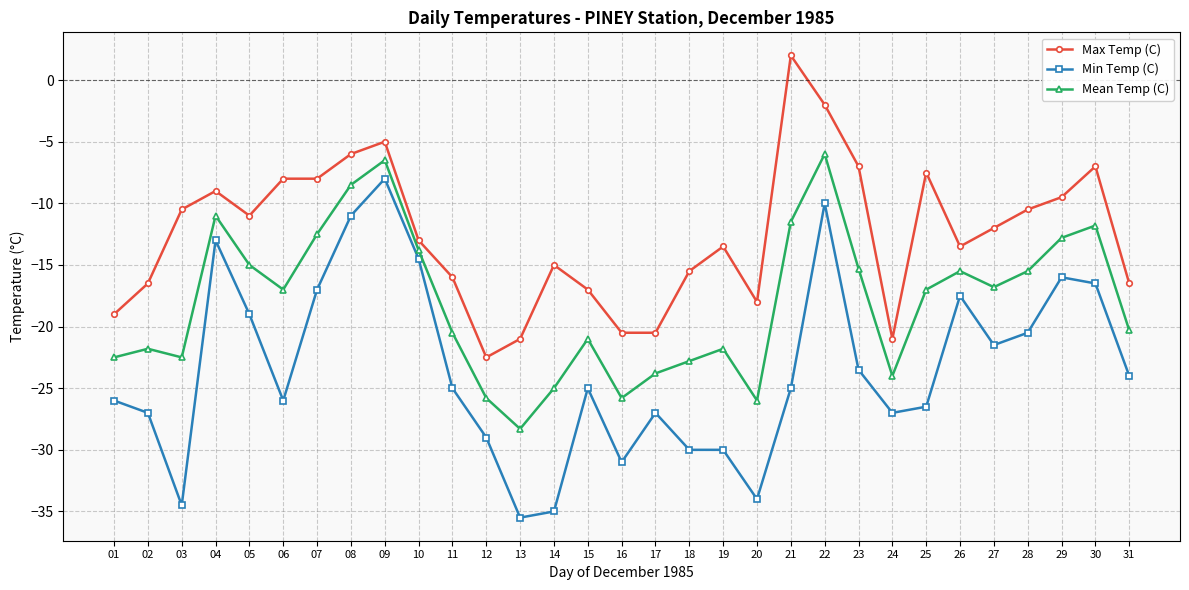

What is the difference between the maximum and minimum values in the Min Temp (C) series?

27.5